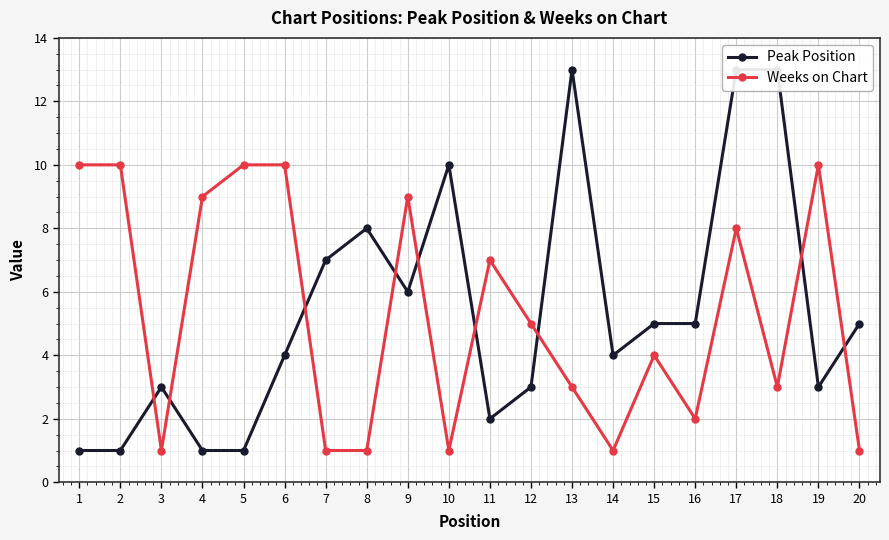

What is the sum of all Weeks on Chart values?

106